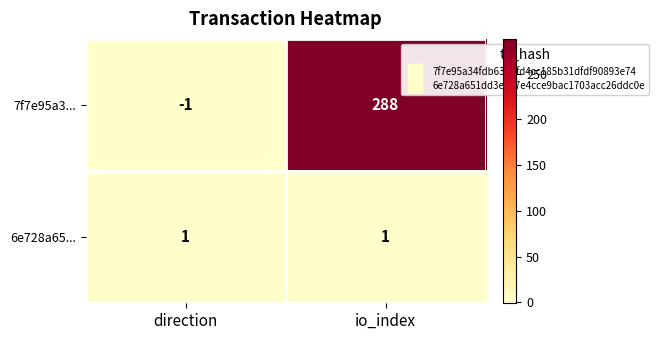

Is it true that 6e728a65... equals 1 at direction?

True